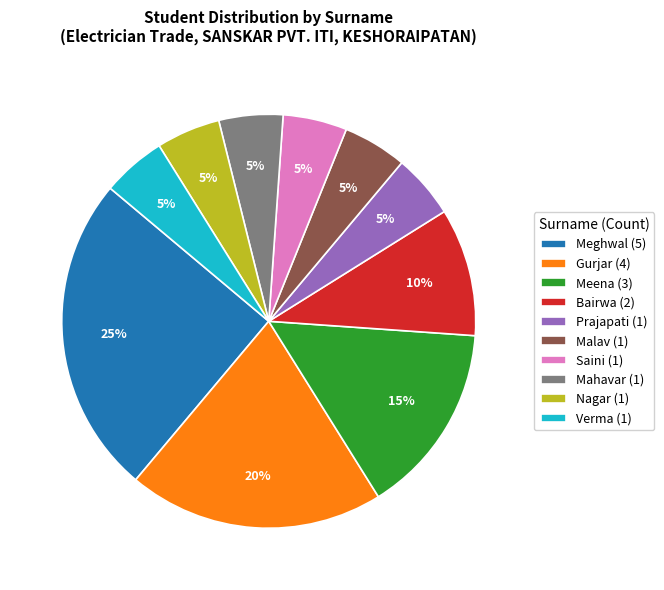

How many slices are in this pie chart?

10